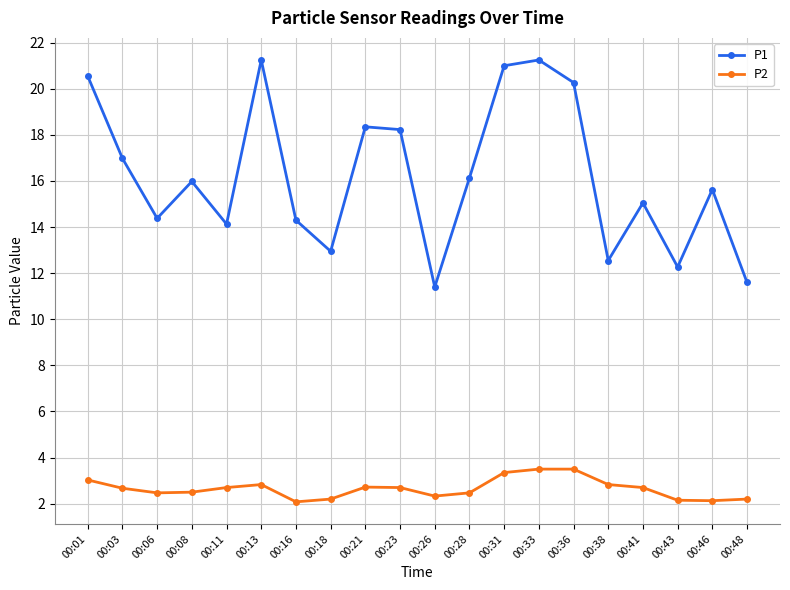

What value does the P2 series have at 00:31?

3.4